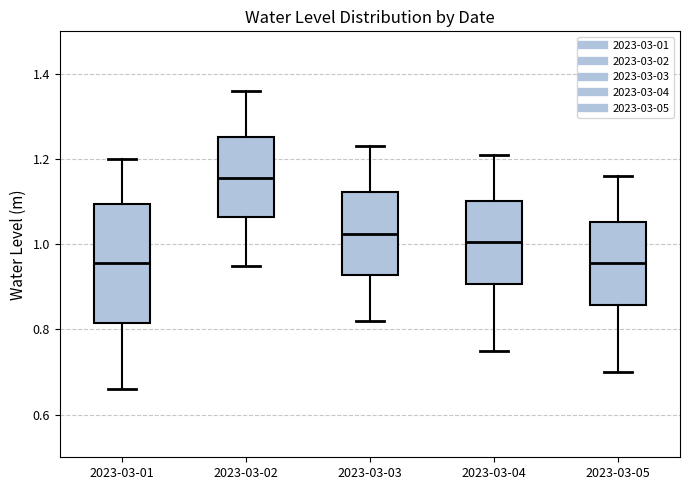

Where does the upper whisker of the box for 2023-03-01 end on the y-axis? The values are not printed on the chart, so give them approximately, as read against the axis.

1.20